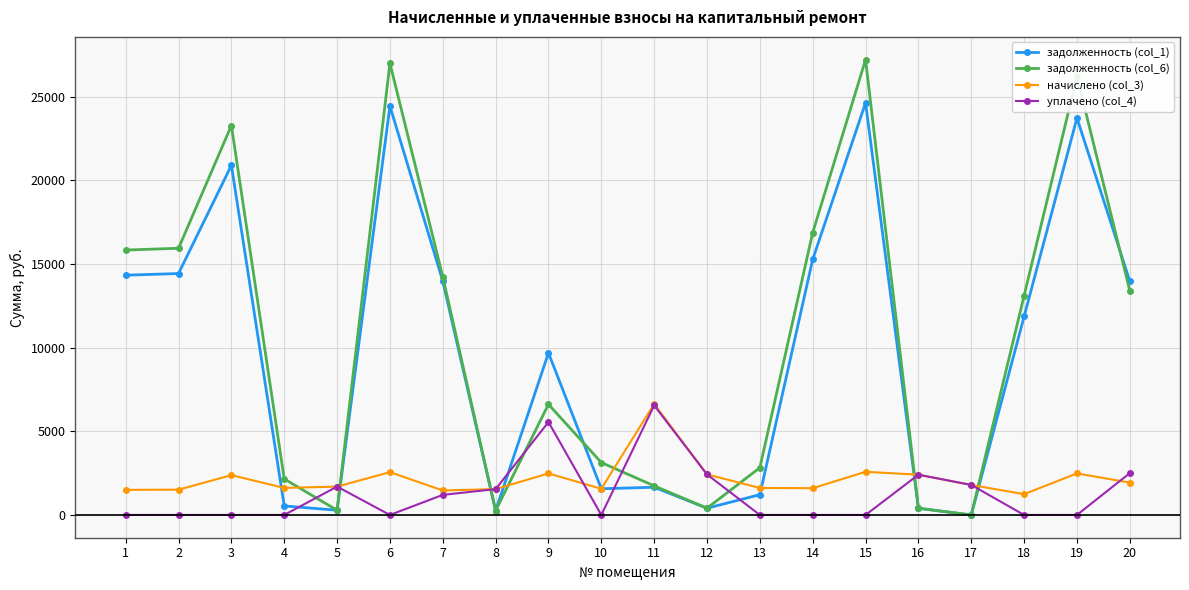

Which series changed the most between 7 and 9?

задолженность (col_6)